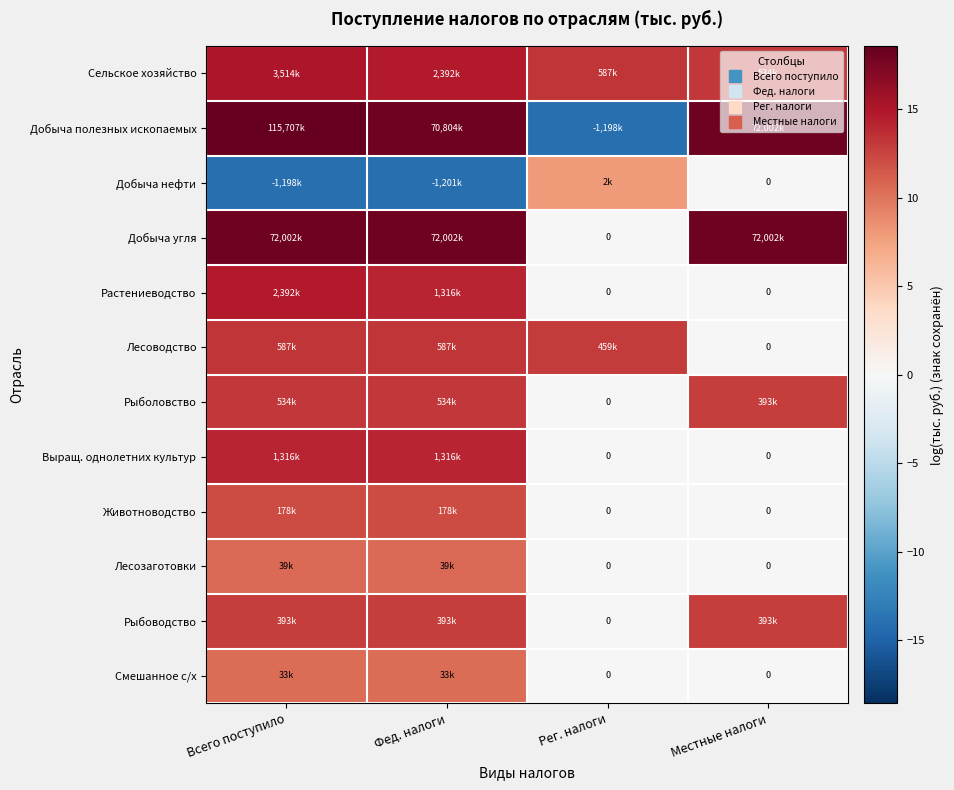

What value does the Сельское хозяйство series have at Всего поступило?

15.1